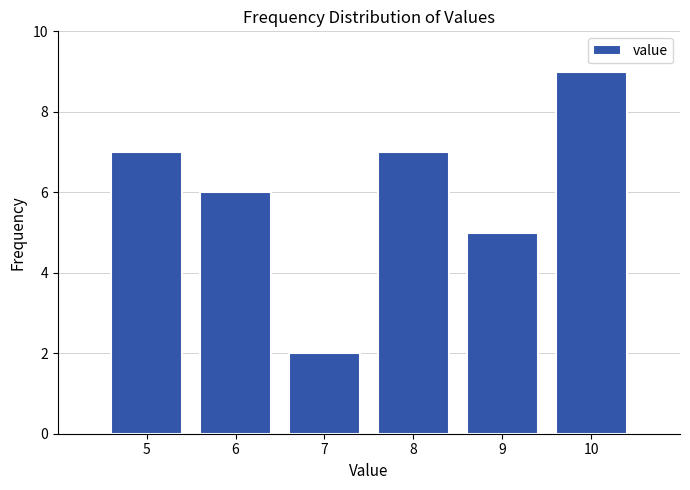

Reading right to left, what are all the values shown in this chart?

10=9	9=5	8=7	7=2	6=6	5=7